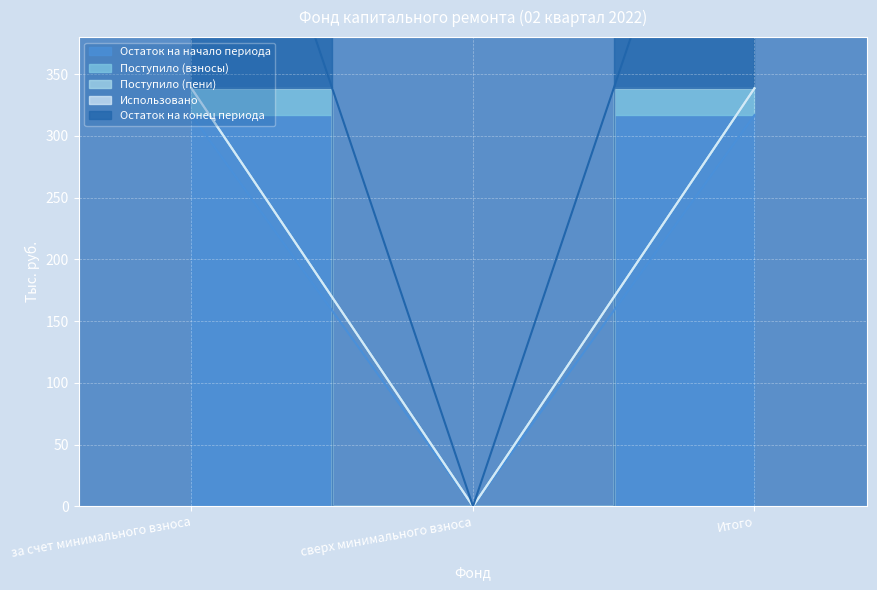

What is the difference between the second highest and minimum values in the Остаток на конец периода series?

338.5